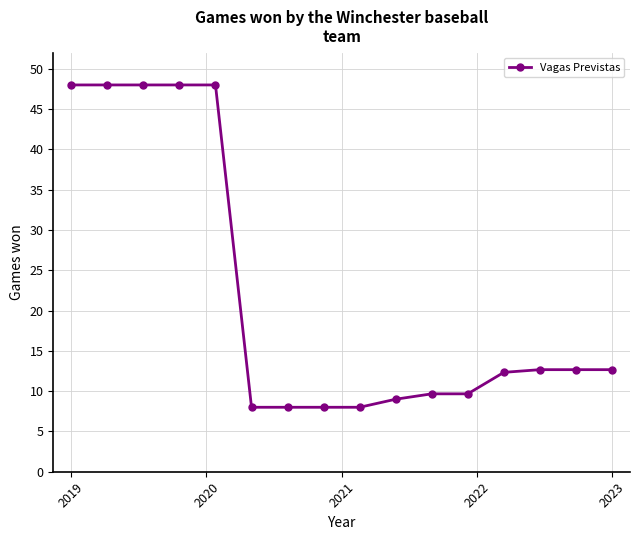

Reading left to right, list all the values displayed in this chart.

48.0	48.0	48.0	48.0	48.0	8.0	8.0	8.0	8.0	9.0	9.7	9.7	12.3	12.7	12.7	12.7